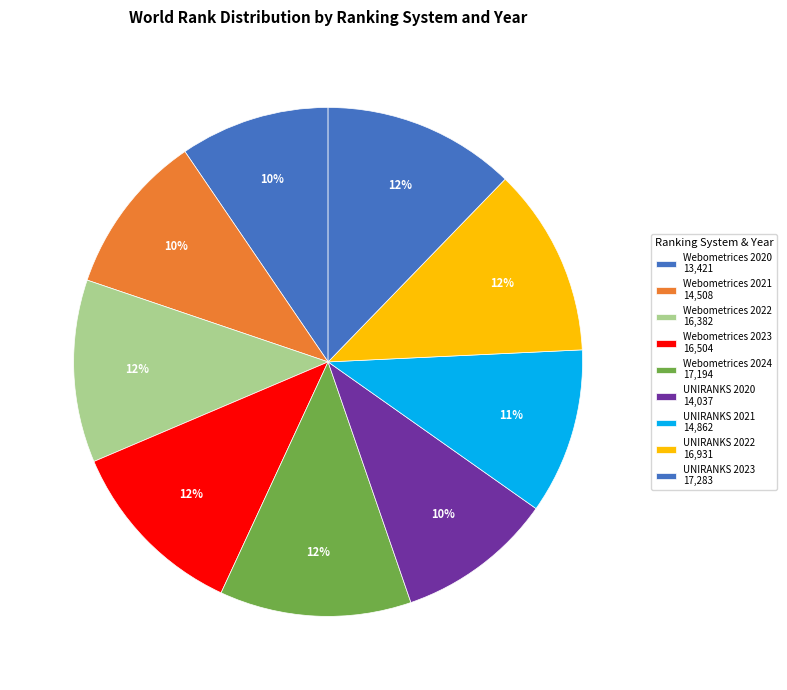

To the nearest percent, what is the difference between the largest and smallest slice percentages?

3%